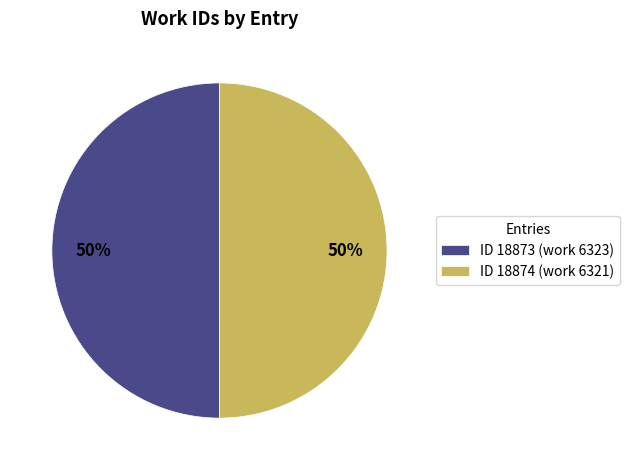

What is the ratio of the value at ID 18874 (work 6321) to the value at ID 18873 (work 6323)?

1.0